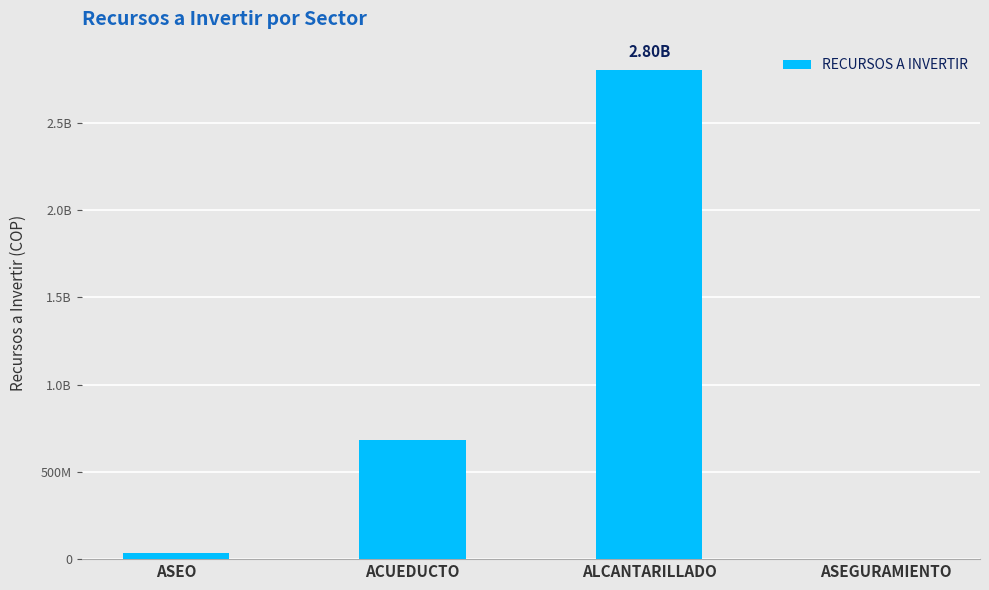

What is the label of the 2nd bar from the left?

ACUEDUCTO